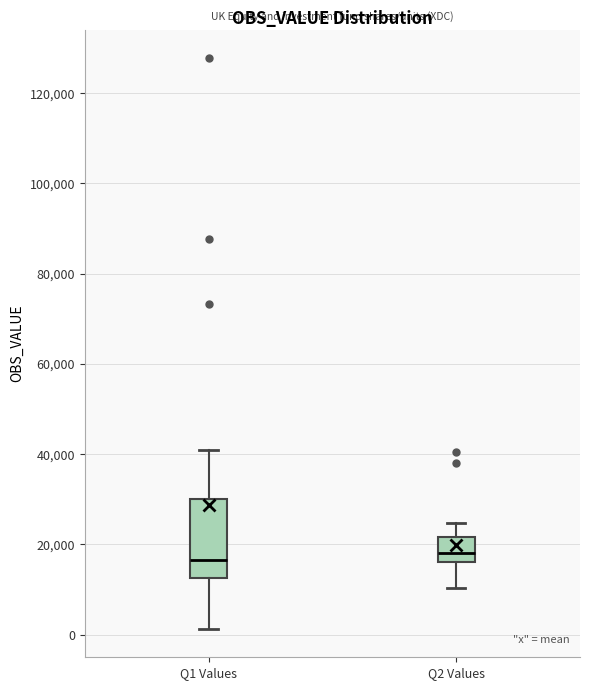

Where is the lower edge of the box for Q1 Values on the y-axis? The values are not printed on the chart, so give them approximately, as read against the axis.

12000